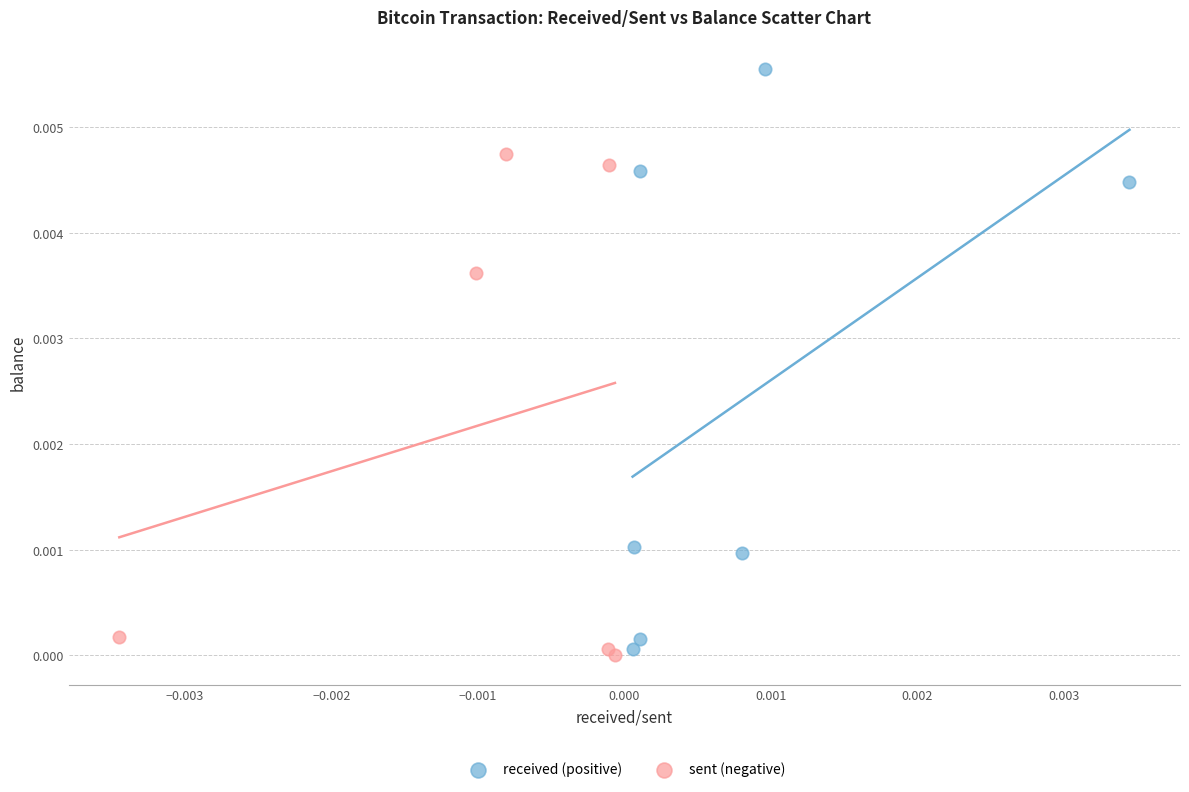

Which series has the largest Y range (max minus min)?

received (positive)